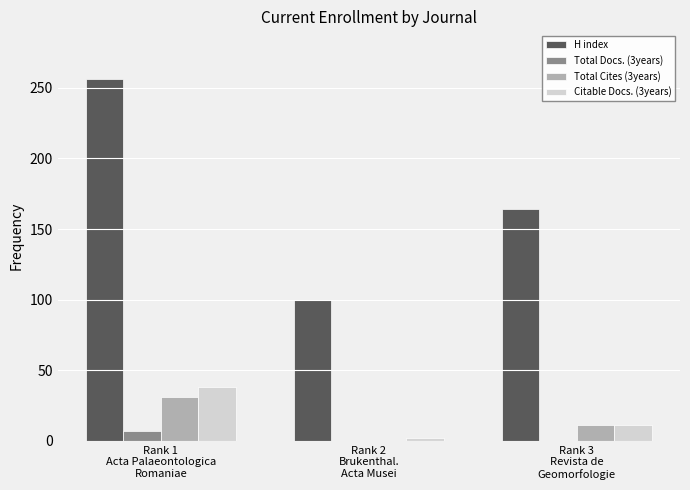

Which series changed the most between Rank 2
Brukenthal.
Acta Musei and Rank 3
Revista de
Geomorfologie?

H index